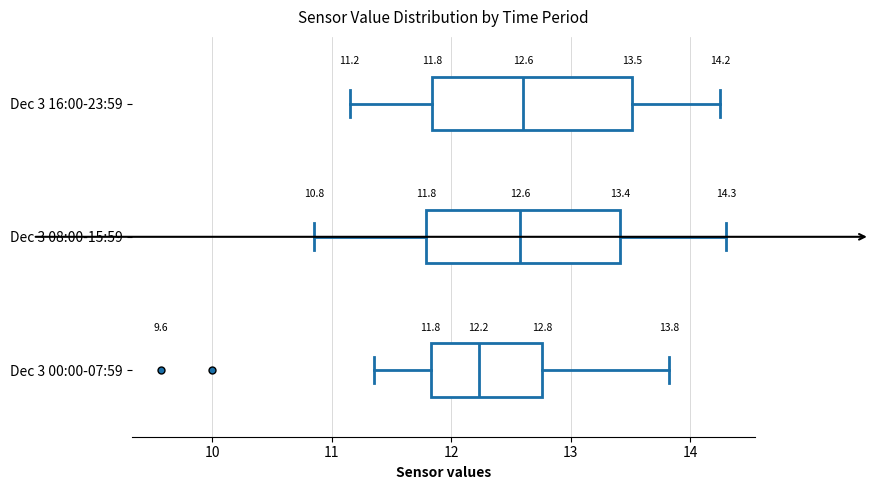

Which box has the furthest to the left median line?

Dec 3 00:00-07:59